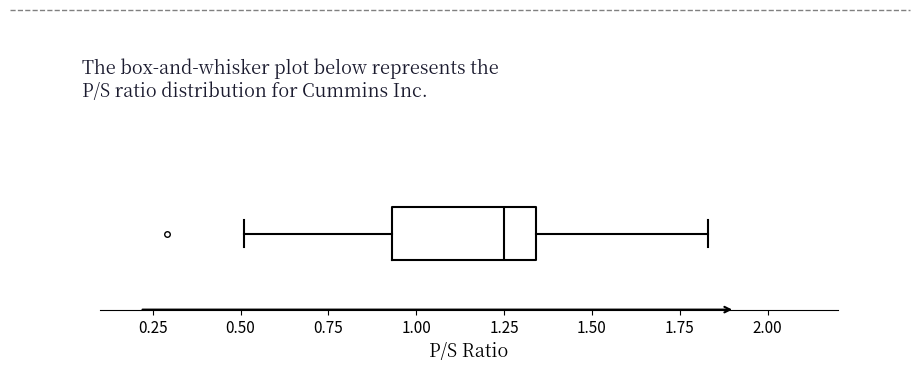

Read this box plot against the x-axis: the position of the median line, the range covered by the box, and the ends of both whiskers. The values are not printed on the chart, so give them approximately, as read against the axis.

median 1.25, box 0.95 to 1.35, whiskers 0.50 to 1.85